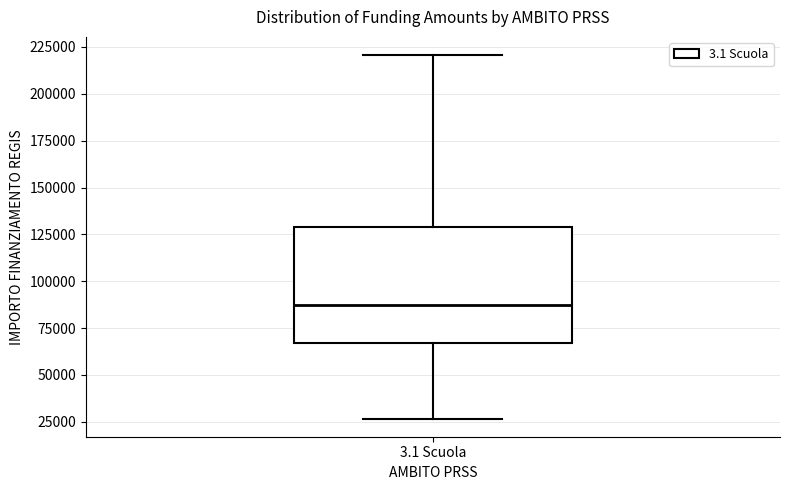

Transcribe this box plot: give where the median line is, the range the box spans, and where the two whiskers end, as read against the y-axis. The values are not printed on the chart, so give them approximately, as read against the axis.

median 85000, box 65000 to 130000, whiskers 25000 to 220000